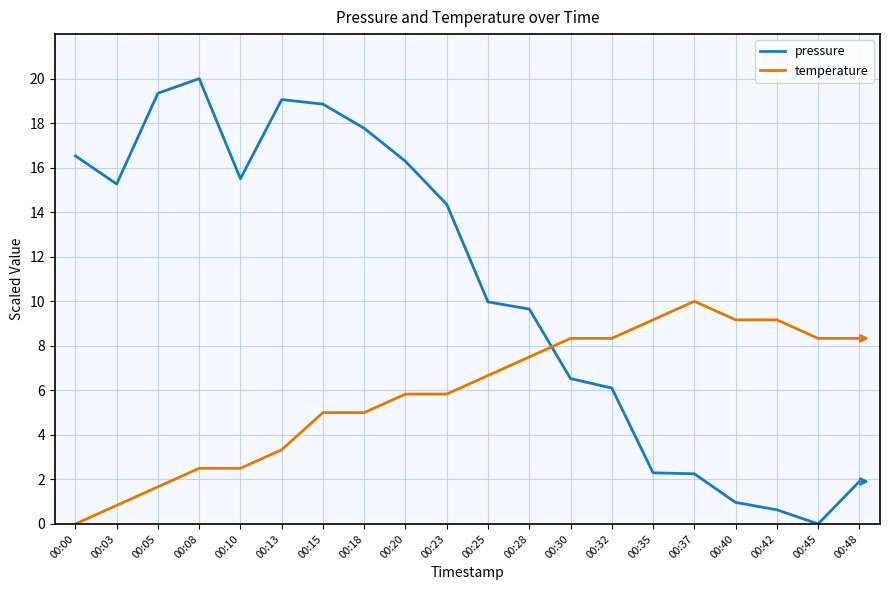

What is the sum of all pressure values?

213.3